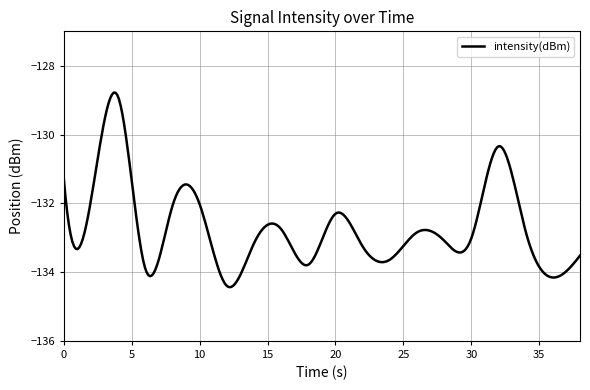

What is the average value?

-132.7